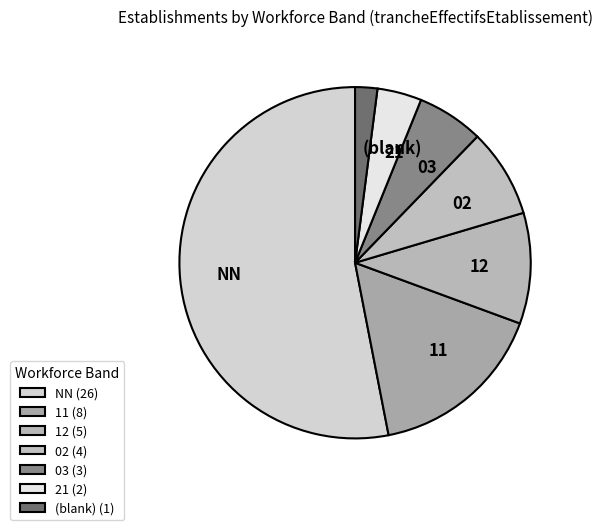

What is the ratio of the value at 03 to the value at 11?

0.4